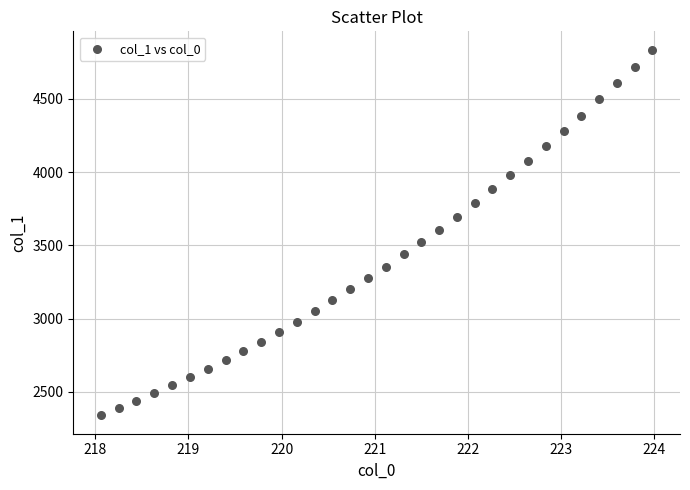

What is the range of X values (max minus min)?

5.9